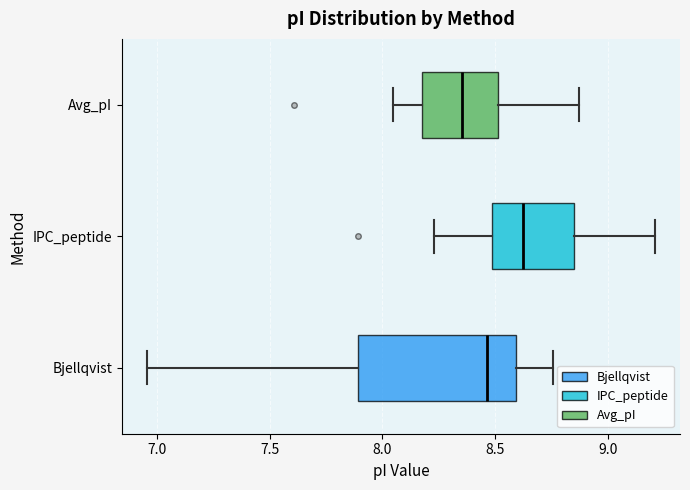

Which box's median line is the furthest to the right?

IPC_peptide